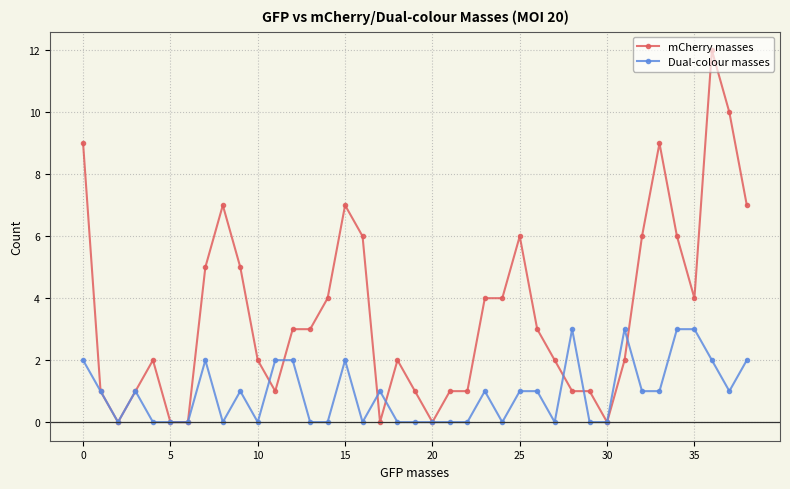

What is the highest value of the Dual-colour masses series?

3